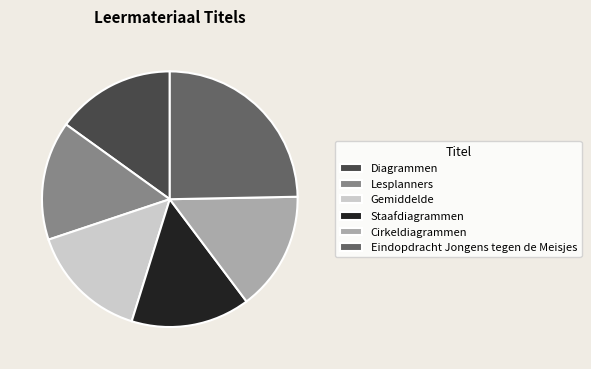

What is the largest slice in the pie chart?

Eindopdracht Jongens tegen de Meisjes